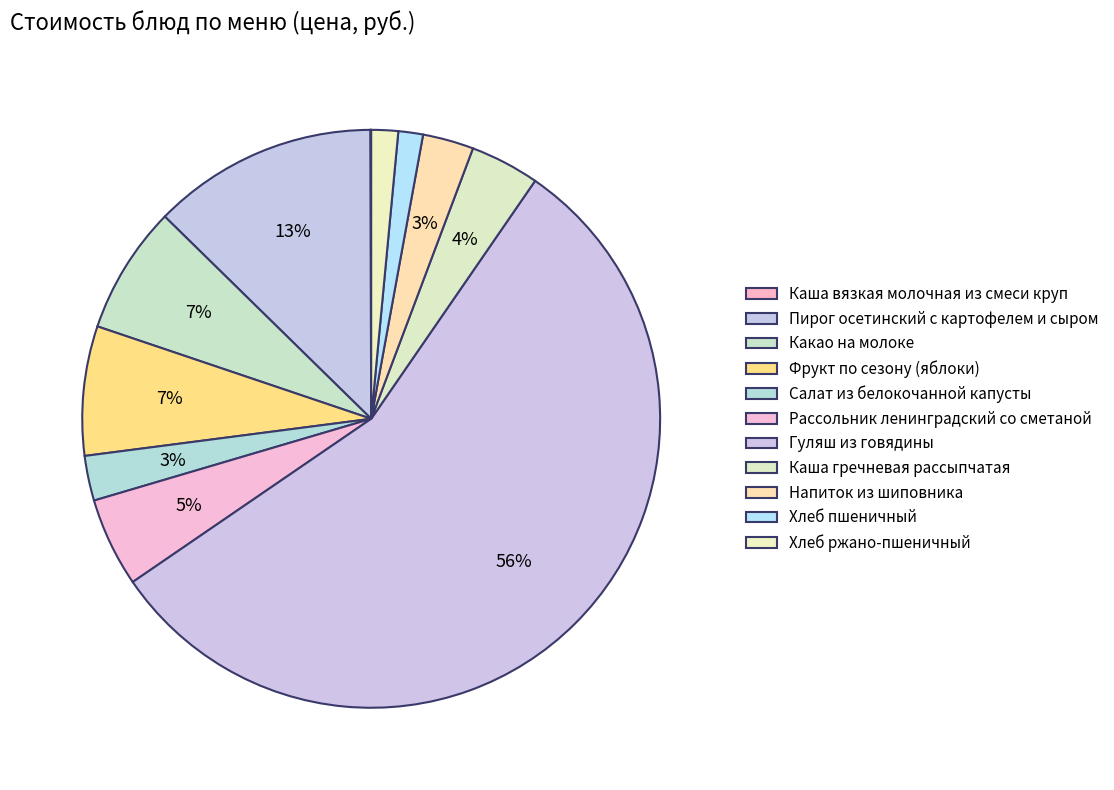

Which category accounts for the majority?

Гуляш из говядины